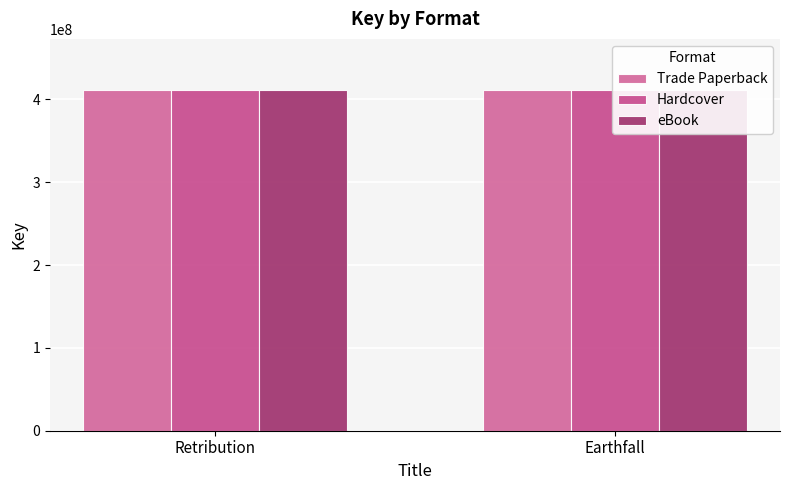

What are all the series names shown in the legend?

Trade Paperback, Hardcover, eBook